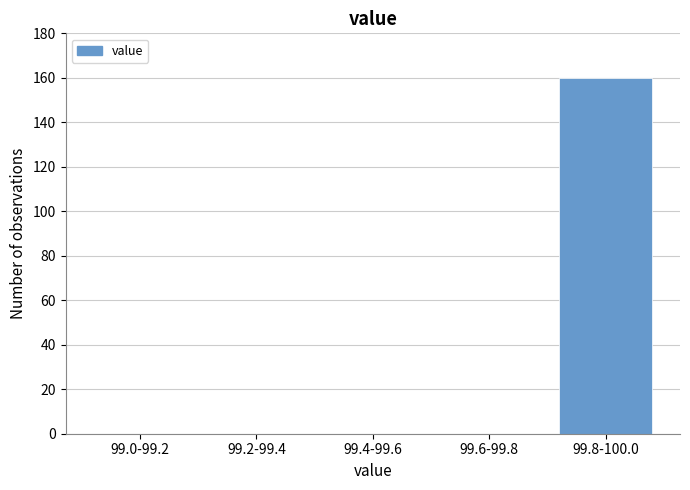

Reading left to right, transcribe all the data shown in this chart.

99.0-99.2=0	99.2-99.4=0	99.4-99.6=0	99.6-99.8=0	99.8-100.0=160